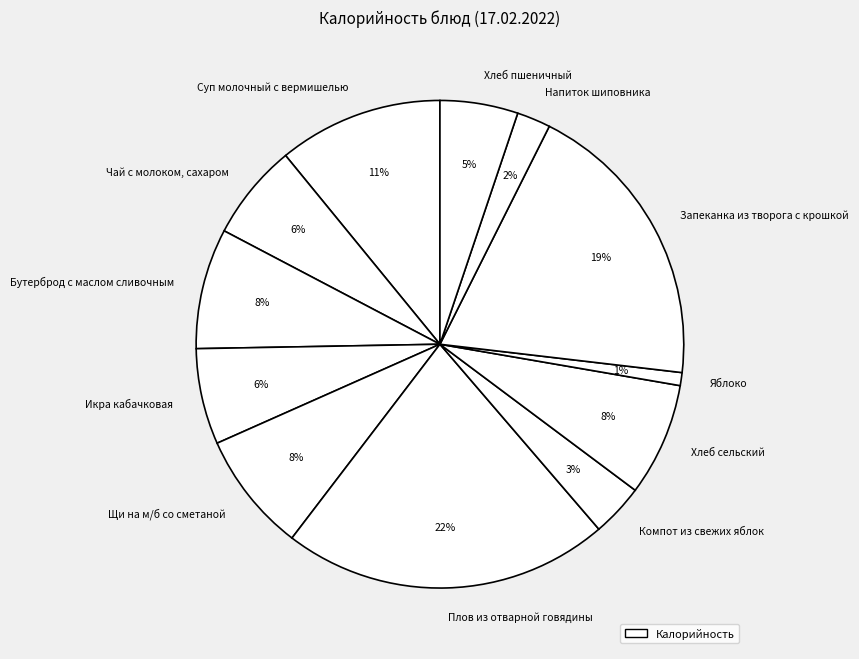

Which slice is the largest?

Плов из отварной говядины